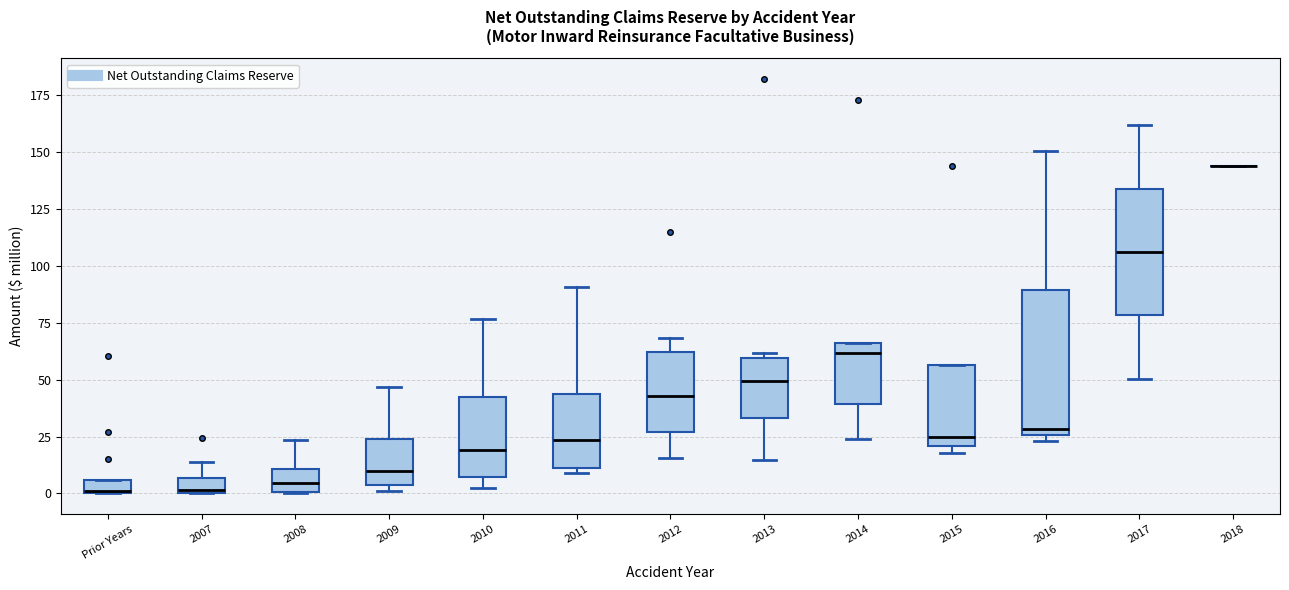

Where is the upper edge of the box for 2014 on the y-axis? The values are not printed on the chart, so give them approximately, as read against the axis.

65